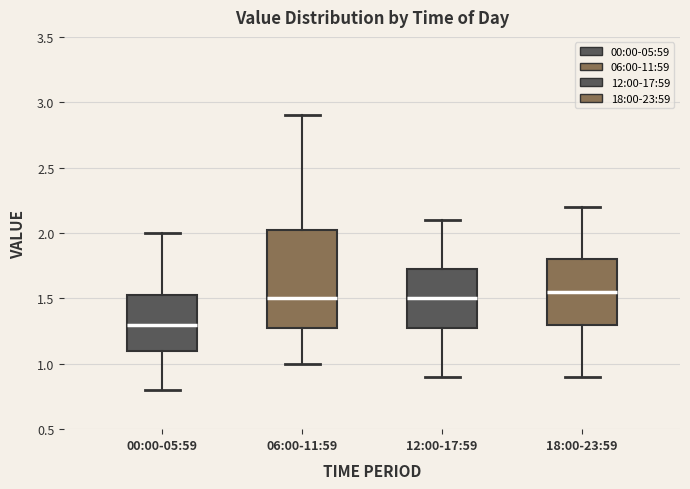

Reading left to right, transcribe this box plot: for each box, give where its median line is, the range the box spans, and where its two whiskers end, as read against the y-axis. The values are not printed on the chart, so give them approximately, as read against the axis.

00:00-05:59: median 1.30, box 1.10 to 1.55, whiskers 0.80 to 2.00
06:00-11:59: median 1.50, box 1.30 to 2.05, whiskers 1.00 to 2.90
12:00-17:59: median 1.50, box 1.30 to 1.75, whiskers 0.90 to 2.10
18:00-23:59: median 1.55, box 1.30 to 1.80, whiskers 0.90 to 2.20